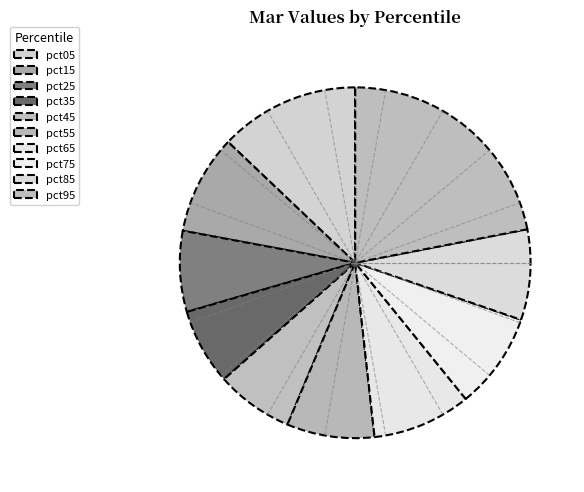

How many slices are in this pie chart?

10